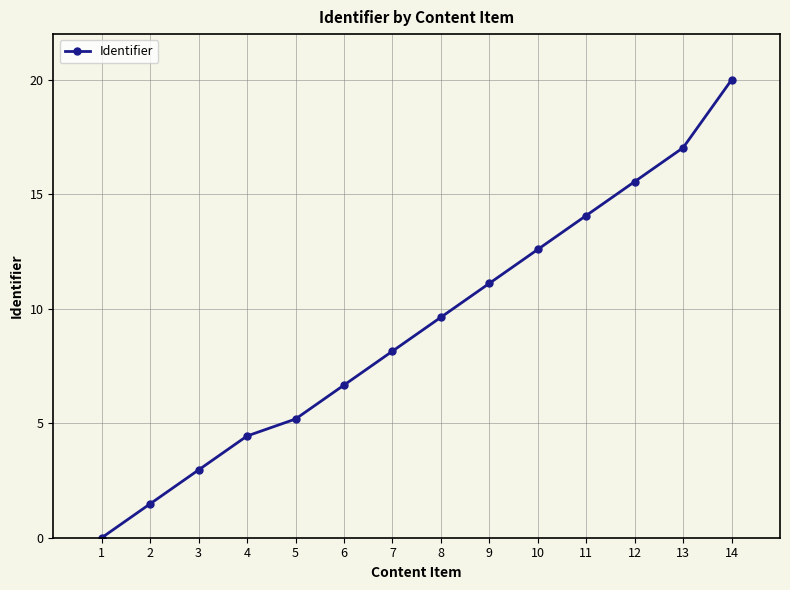

Does the chart have visible grid lines?

Yes